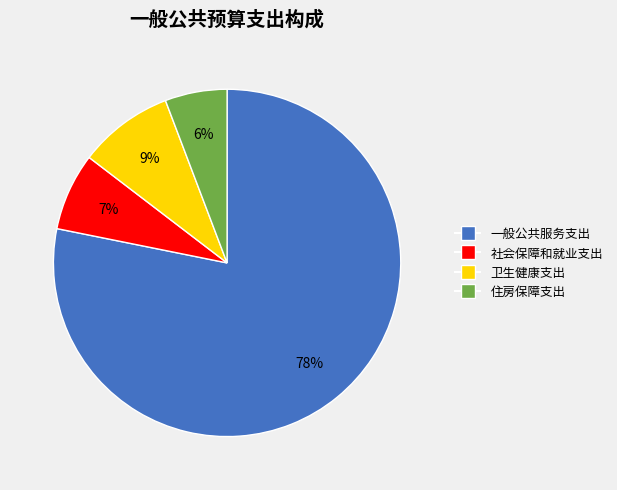

Which slice is the largest?

一般公共服务支出